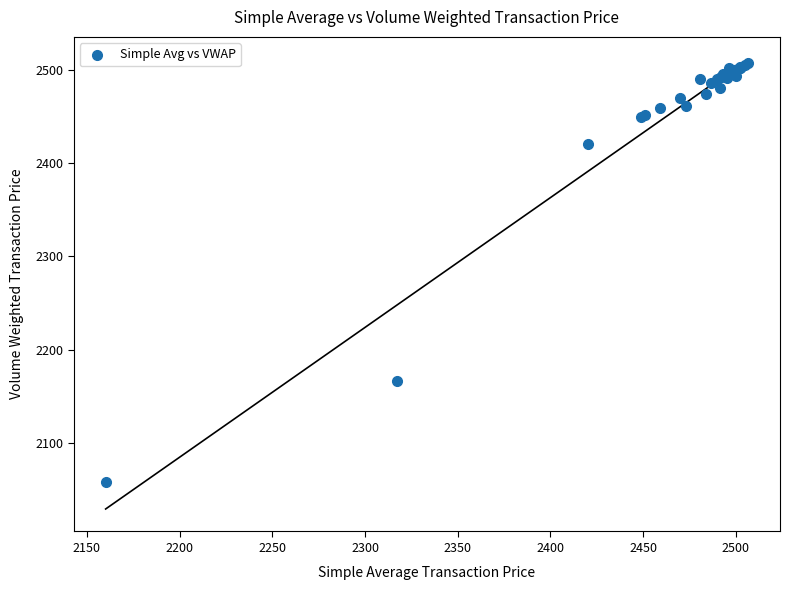

What Y value in the scatter plot is closest to 2282?

2166.5